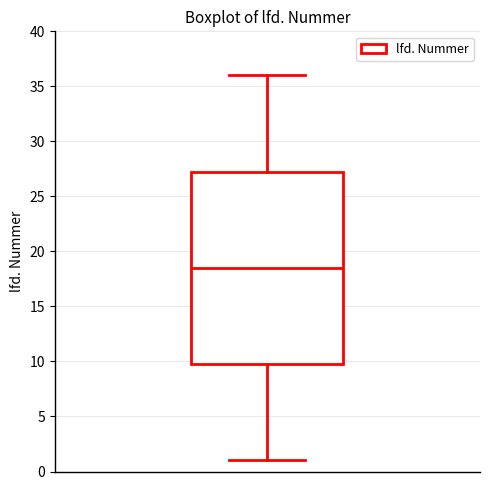

Transcribe this box plot: give where the median line is, the range the box spans, and where the two whiskers end, as read against the y-axis. The values are not printed on the chart, so give them approximately, as read against the axis.

median 18.5, box 10.0 to 27.5, whiskers 1.0 to 36.0